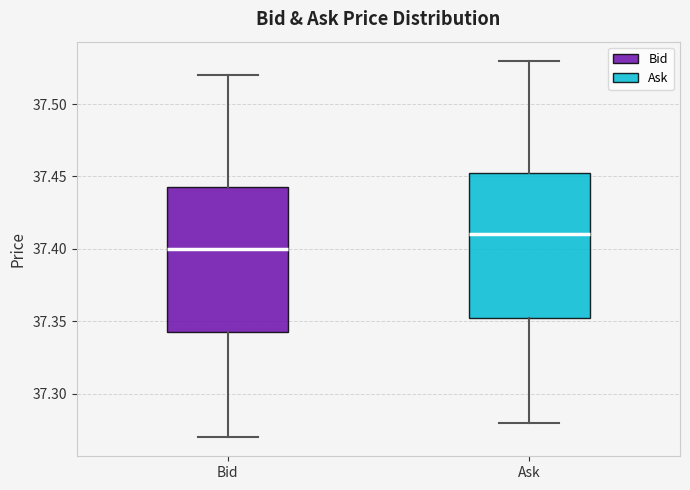

Which box has the highest median line?

Ask